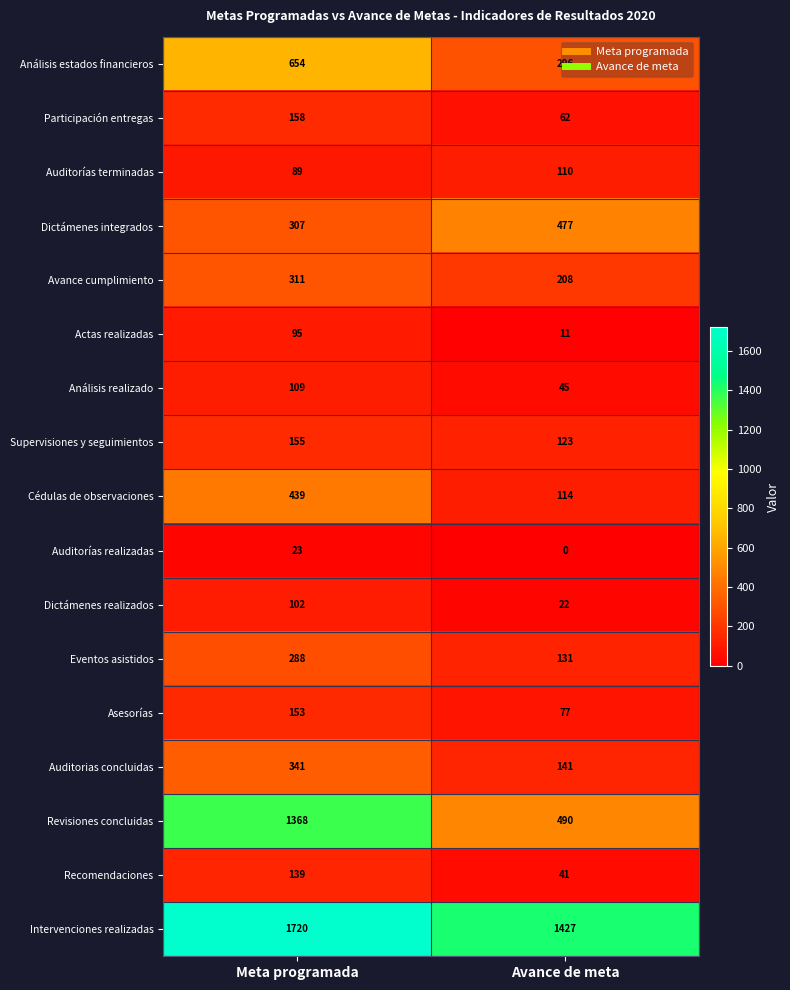

What is the difference between the Auditorías terminadas values at Avance de meta and Meta programada?

21